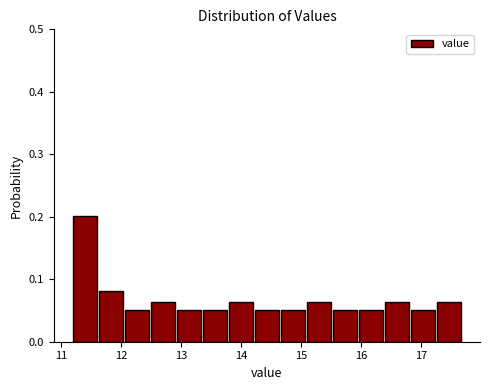

Over which range of the x-axis is the bar tallest?

11.2 to 11.6